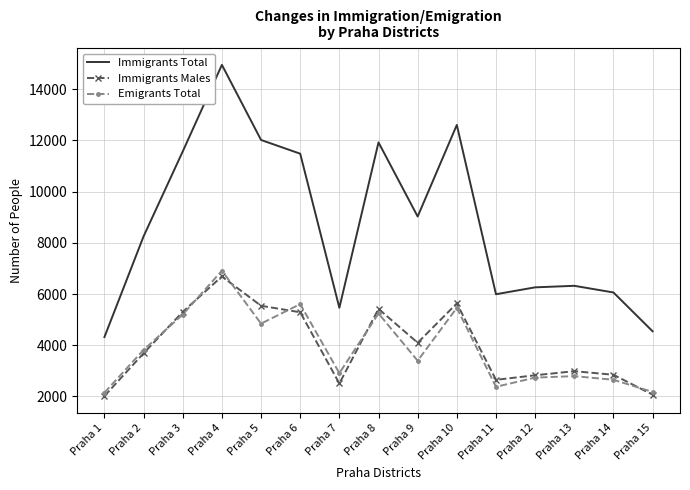

True or false: Immigrants Total and Immigrants Males cross at least once.

False